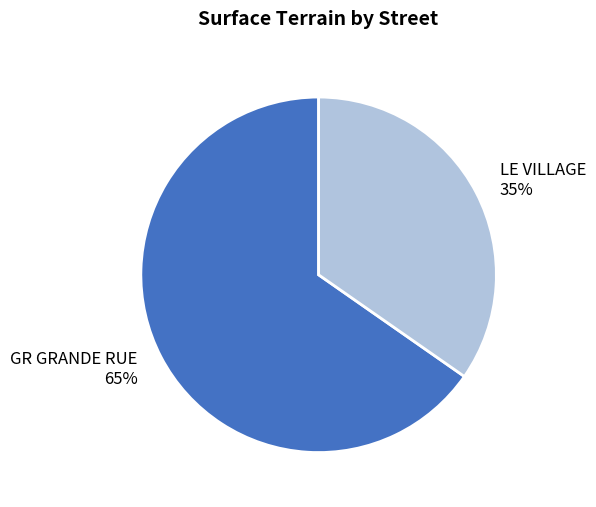

Between LE VILLAGE and GR GRANDE RUE, which is larger?

GR GRANDE RUE